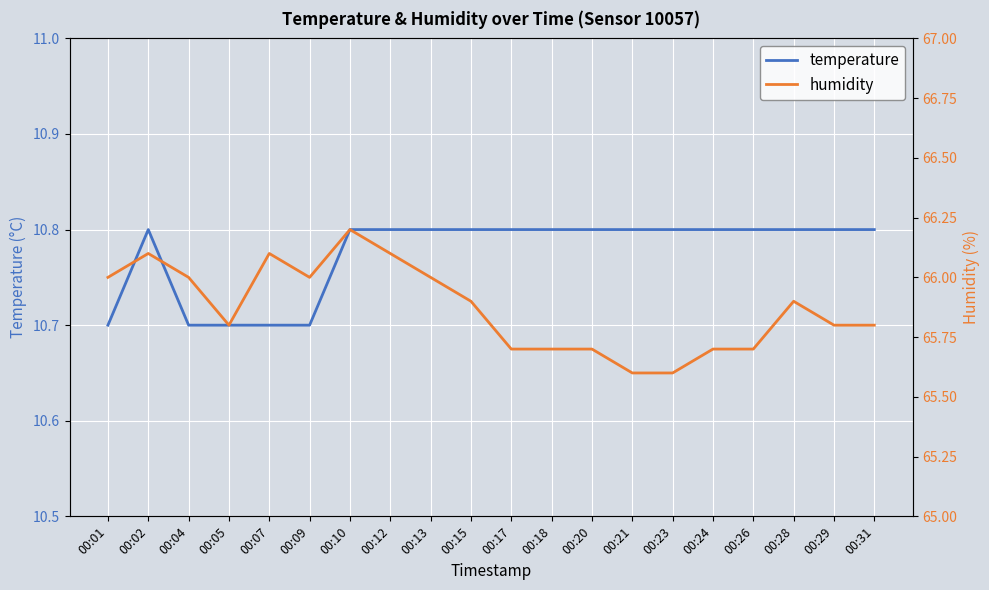

The value of humidity at 00:28 is 65.9. True or false?

True